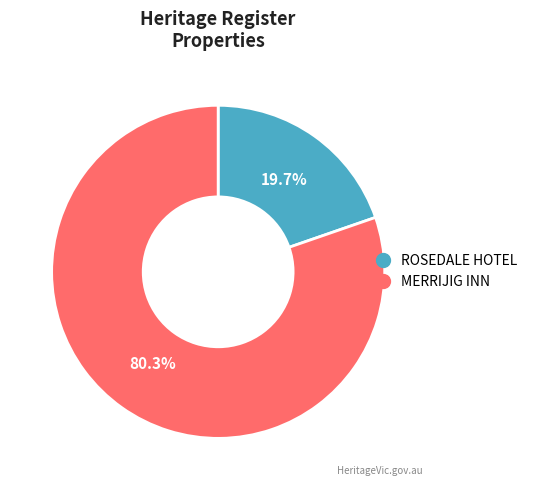

Rank the categories by value from highest to lowest.

MERRIJIG INN, ROSEDALE HOTEL